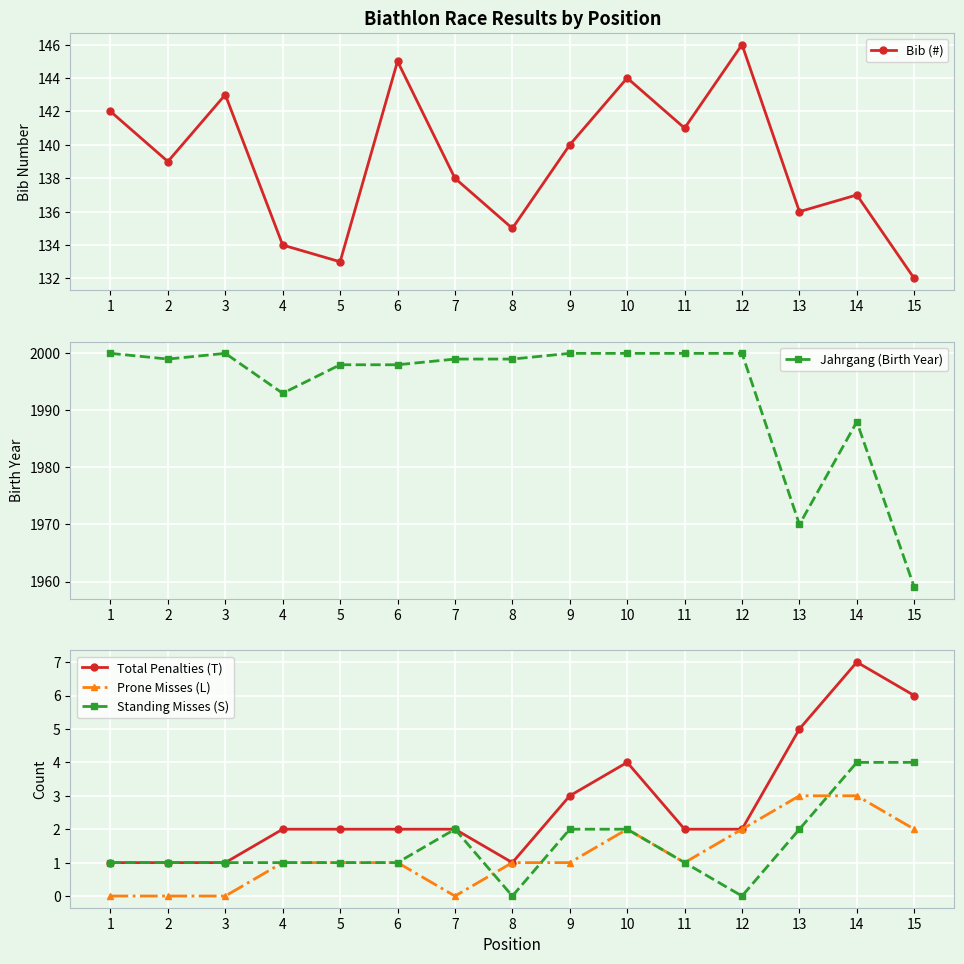

What are all the series names shown in the legend?

Bib (#), Jahrgang (Birth Year), Total Penalties (T), Prone Misses (L), Standing Misses (S)